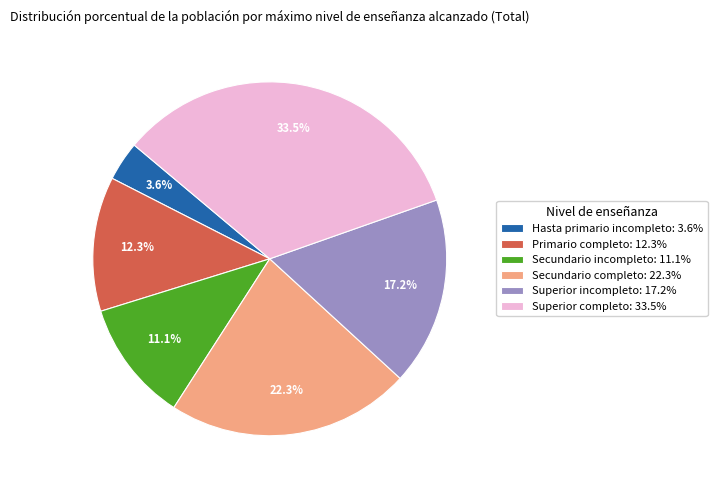

Is there any slice that represents more than half of the pie?

No